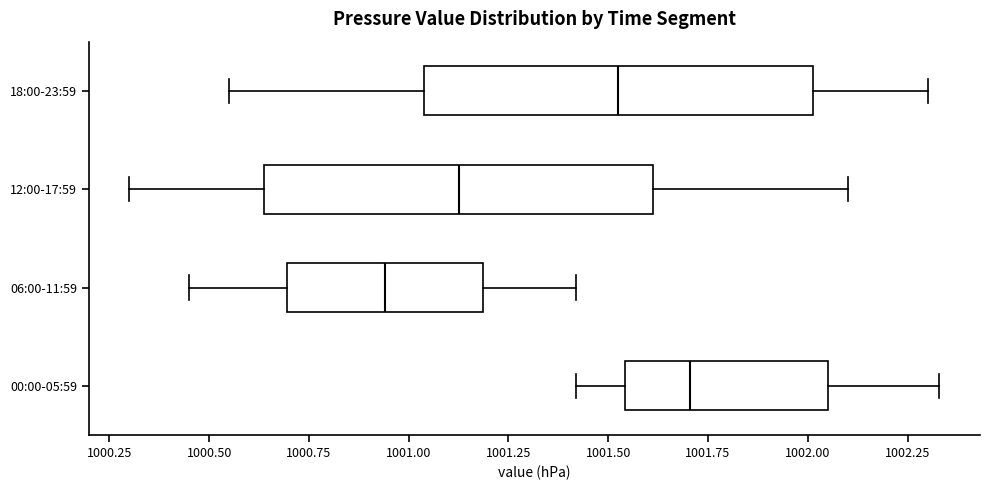

Reading bottom to top, transcribe this box plot: for each box, give where its median line is, the range the box spans, and where its two whiskers end, as read against the x-axis. The values are not printed on the chart, so give them approximately, as read against the axis.

00:00-05:59: median 1001.70, box 1001.55 to 1002.05, whiskers 1001.40 to 1002.35
06:00-11:59: median 1000.95, box 1000.70 to 1001.20, whiskers 1000.45 to 1001.40
12:00-17:59: median 1001.15, box 1000.65 to 1001.60, whiskers 1000.30 to 1002.10
18:00-23:59: median 1001.55, box 1001.05 to 1002.00, whiskers 1000.55 to 1002.30